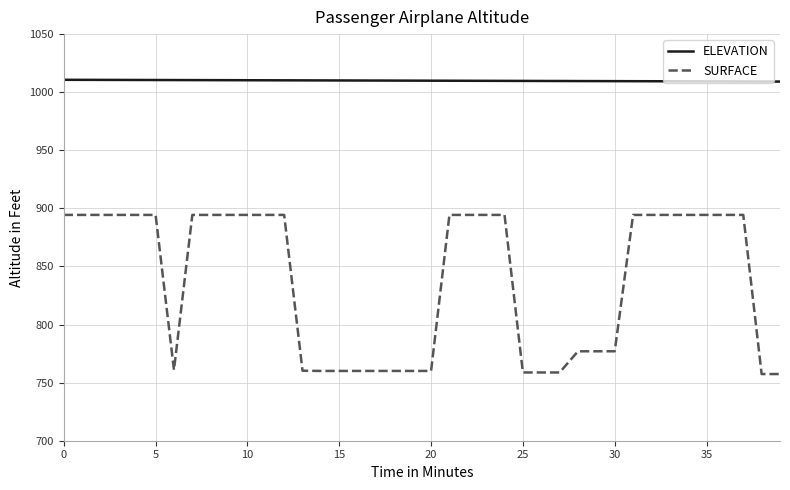

List the series in order of their peak value, highest first.

ELEVATION, SURFACE